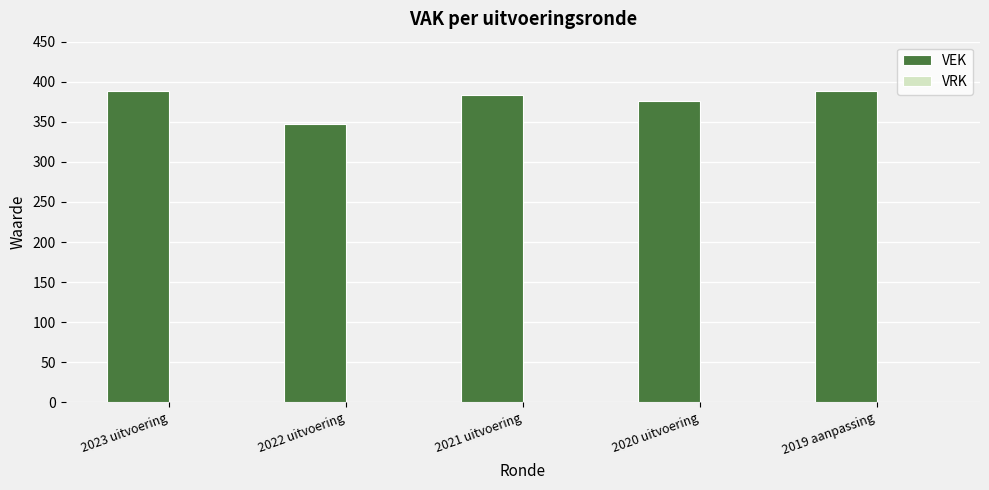

Approximately how many times larger is the value at 2020 uitvoering compared to 2019 aanpassing?

1.0